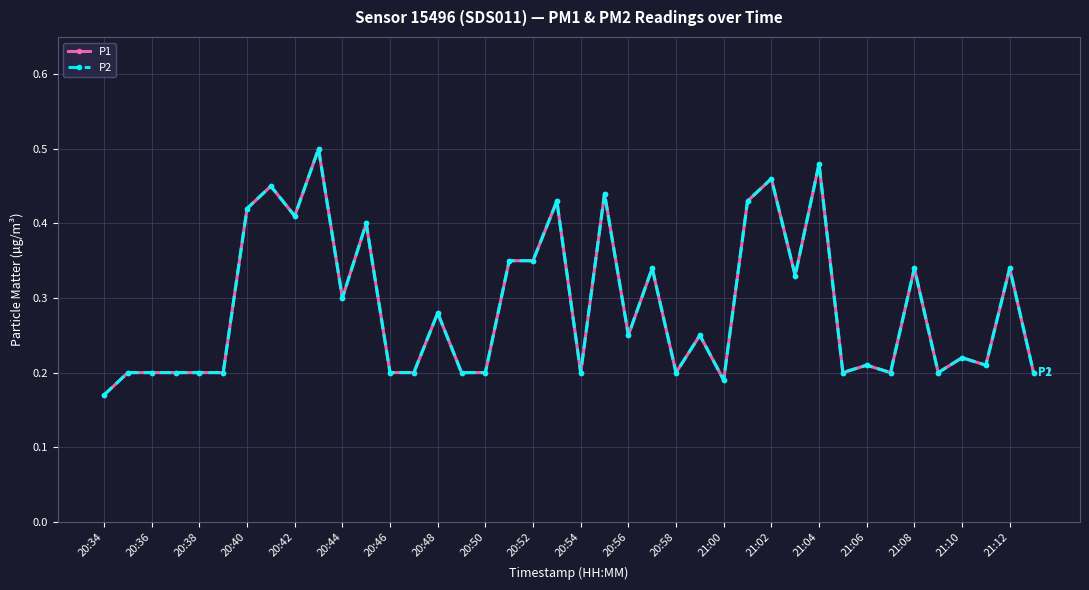

Is this an area chart (filled region under the line)?

No